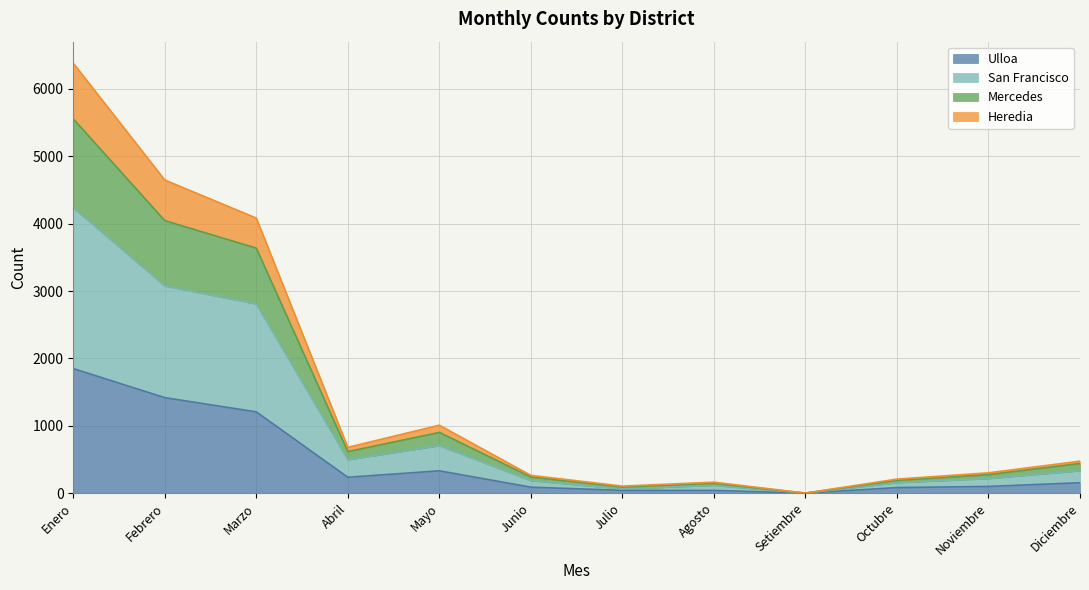

At which label does Ulloa reach its peak?

Enero